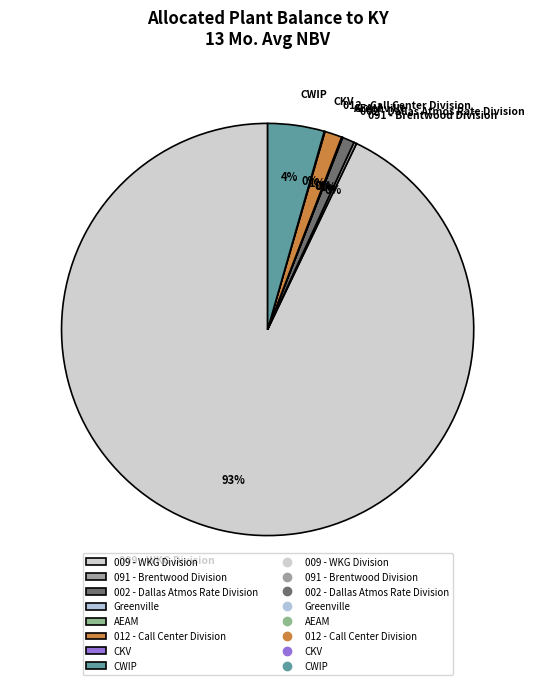

To the nearest percent, what percentage of the pie is 012 - Call Center Division?

1%